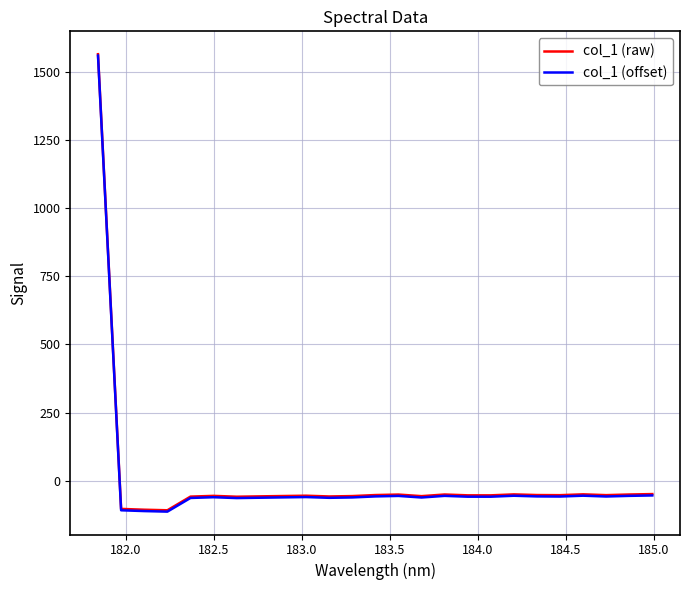

What is the greatest value displayed?

1566.2